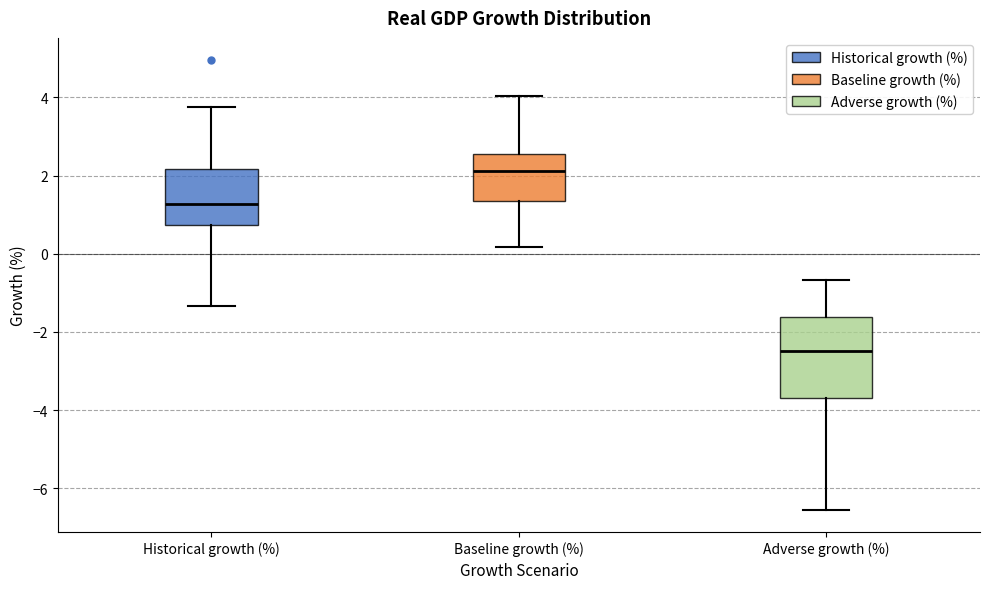

Which box is the tallest, from its lower edge to its upper edge?

Adverse growth (%)